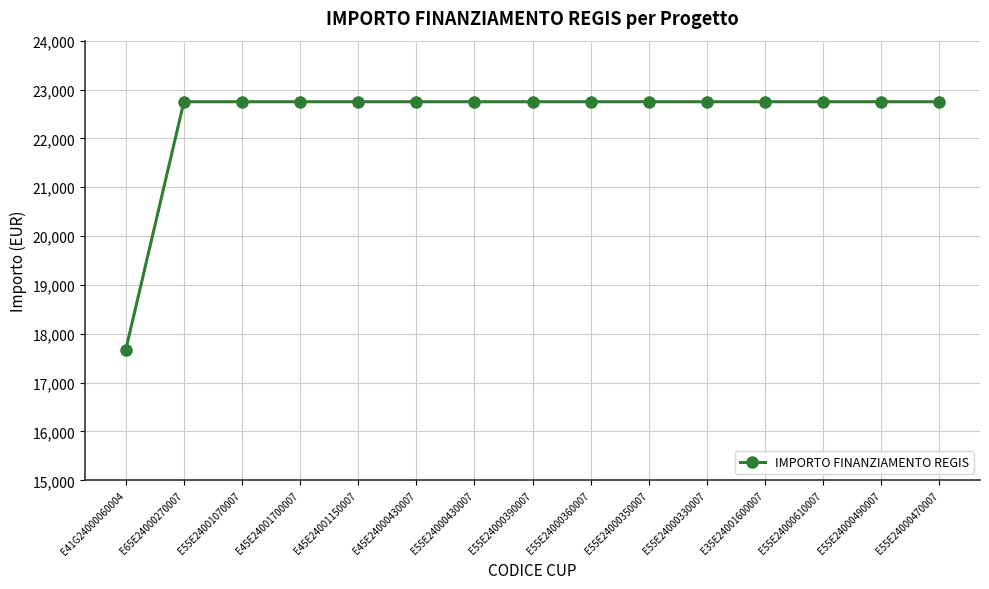

What value does the data have at E55E24000360007?

22750.0